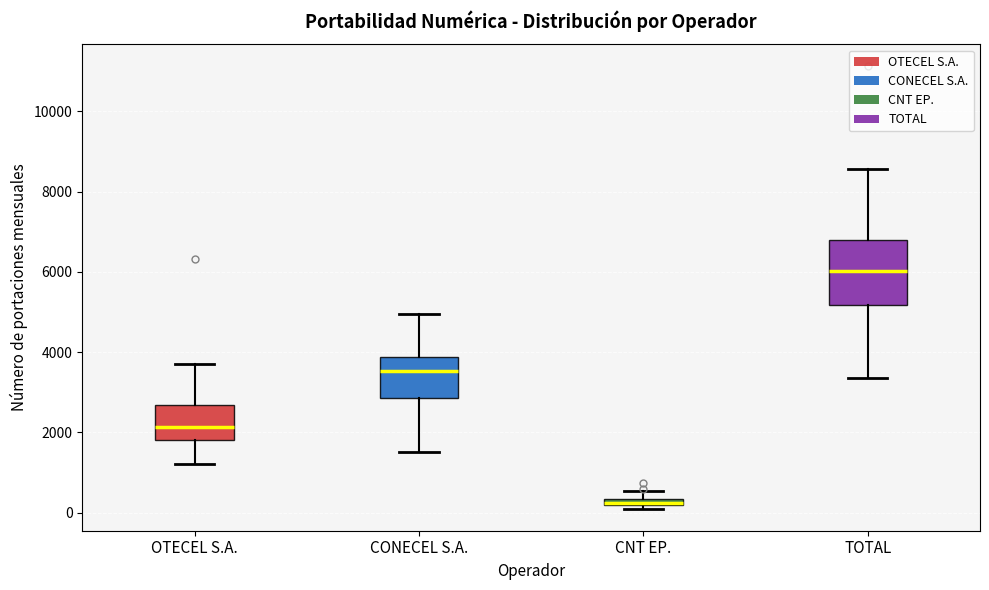

Where does the upper whisker of the box for CNT EP. end on the y-axis? The values are not printed on the chart, so give them approximately, as read against the axis.

600